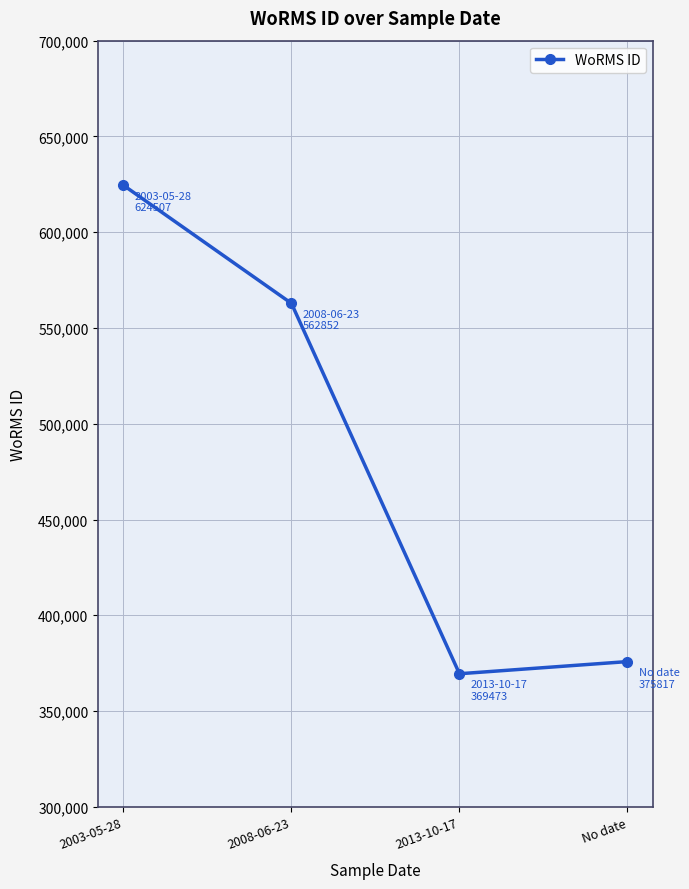

The value at 2008-06-23 is 562852. True or false?

True